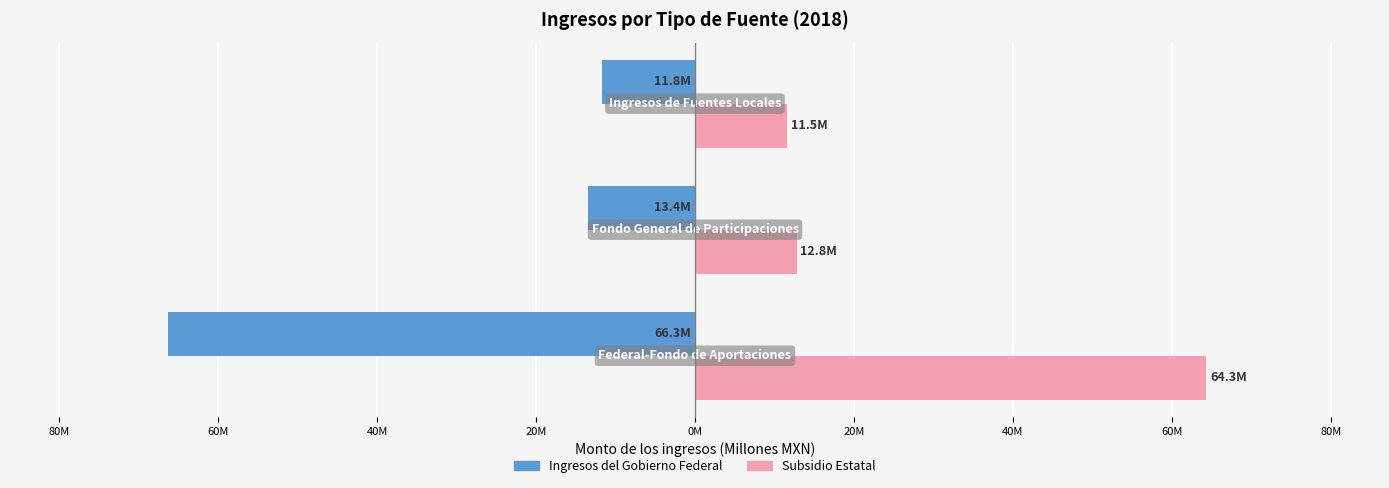

Reading left to right, list all the values displayed in this chart.

Ingresos del Gobierno Federal: -66.3	-13.4	-11.8
Subsidio Estatal: 64.3	12.8	11.5